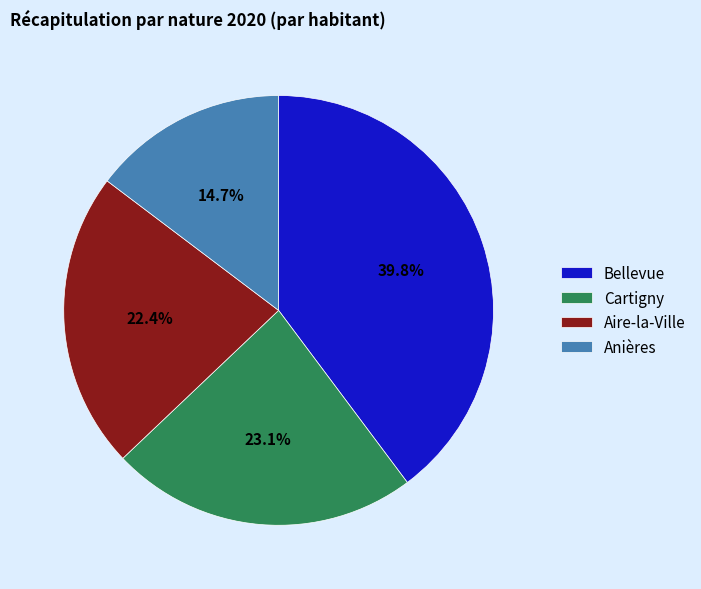

Does Bellevue represent more than half of the total?

No